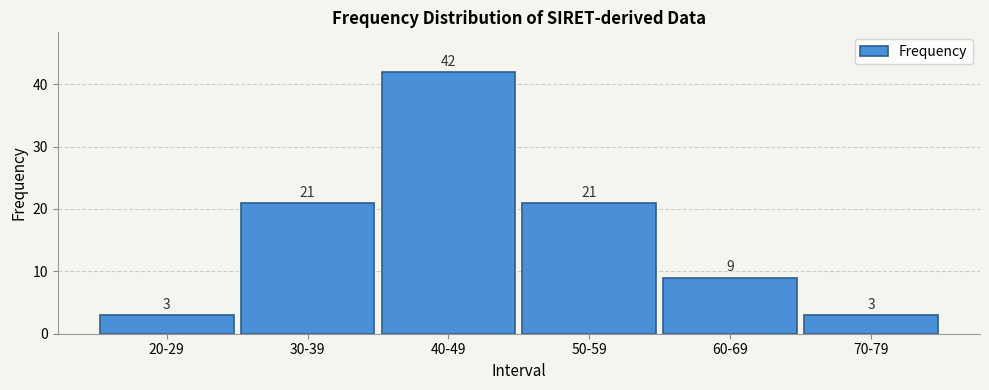

Reading left to right, list all the values displayed in this chart.

20-29=3	30-39=21	40-49=42	50-59=21	60-69=9	70-79=3